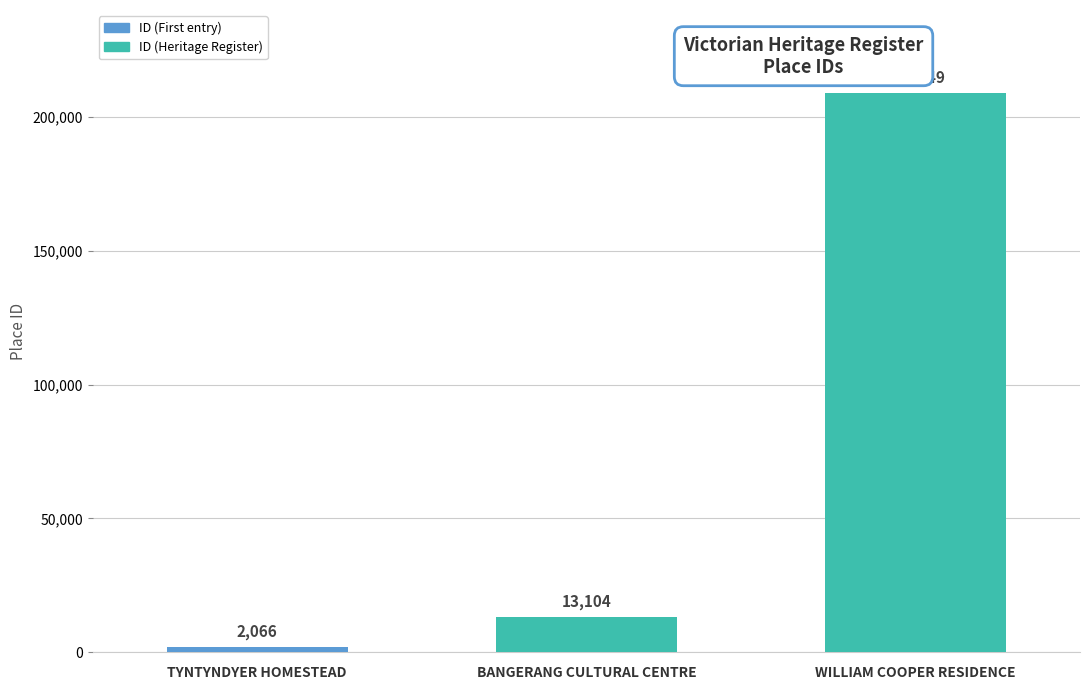

What is the smallest value displayed?

2066